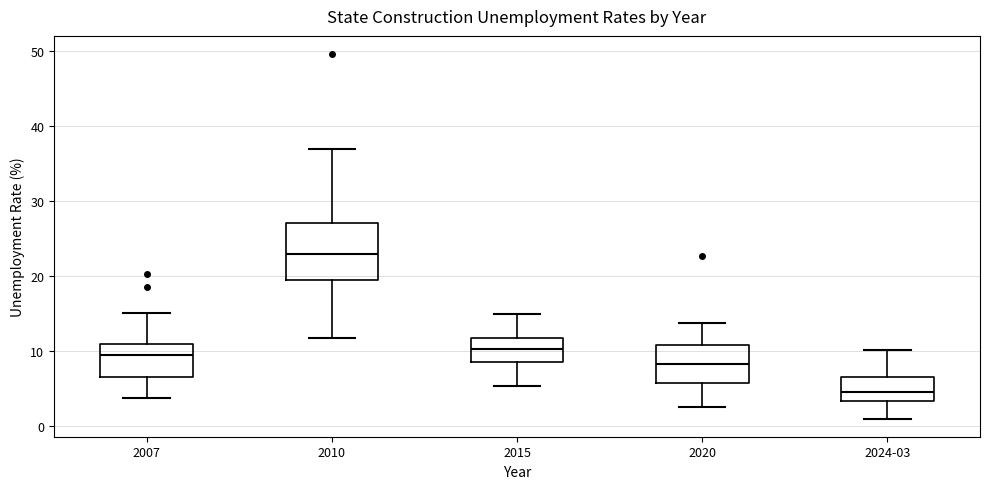

Reading left to right, transcribe this box plot: for each box, give where its median line is, the range the box spans, and where its two whiskers end, as read against the y-axis. The values are not printed on the chart, so give them approximately, as read against the axis.

2007: median 9, box 7 to 11, whiskers 4 to 15
2010: median 23, box 19 to 27, whiskers 12 to 37
2015: median 10, box 9 to 12, whiskers 5 to 15
2020: median 8, box 6 to 11, whiskers 3 to 14
2024-03: median 5, box 3 to 7, whiskers 1 to 10